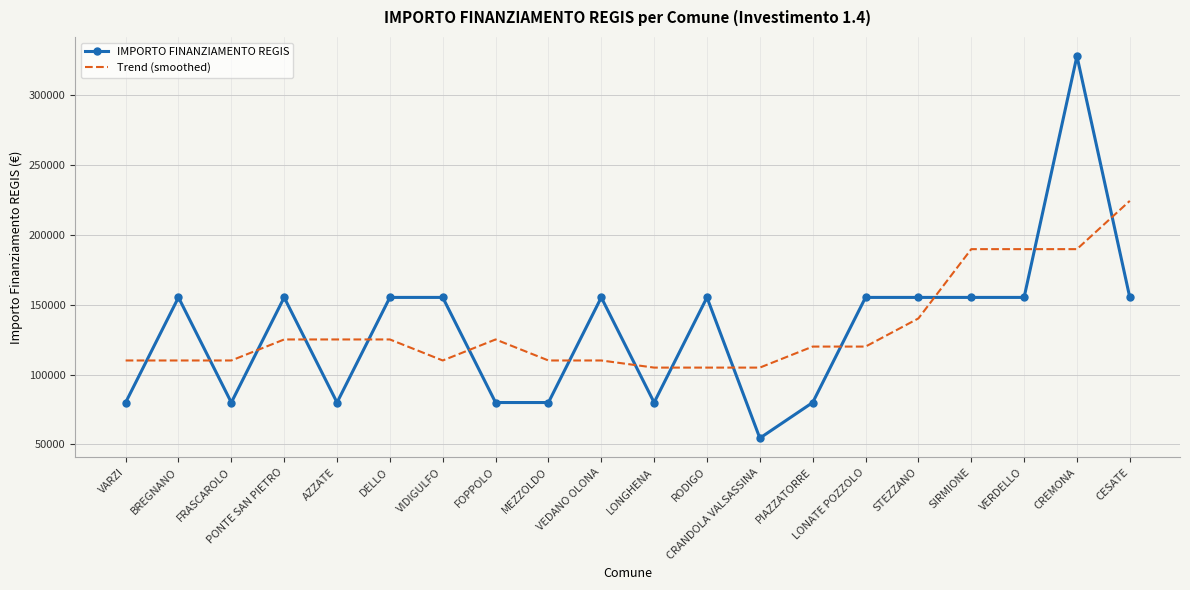

What is the difference between the highest and lowest values at RODIGO?

50289.2